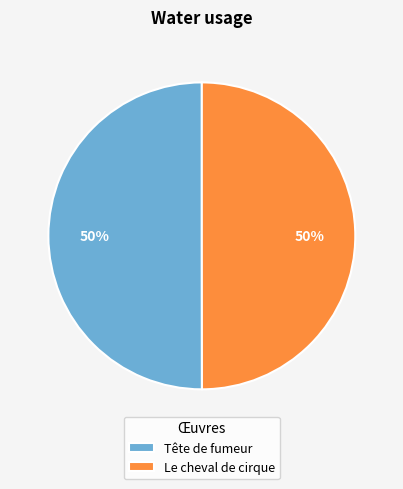

To the nearest percent, what percentage of the pie is Le cheval de cirque?

50%